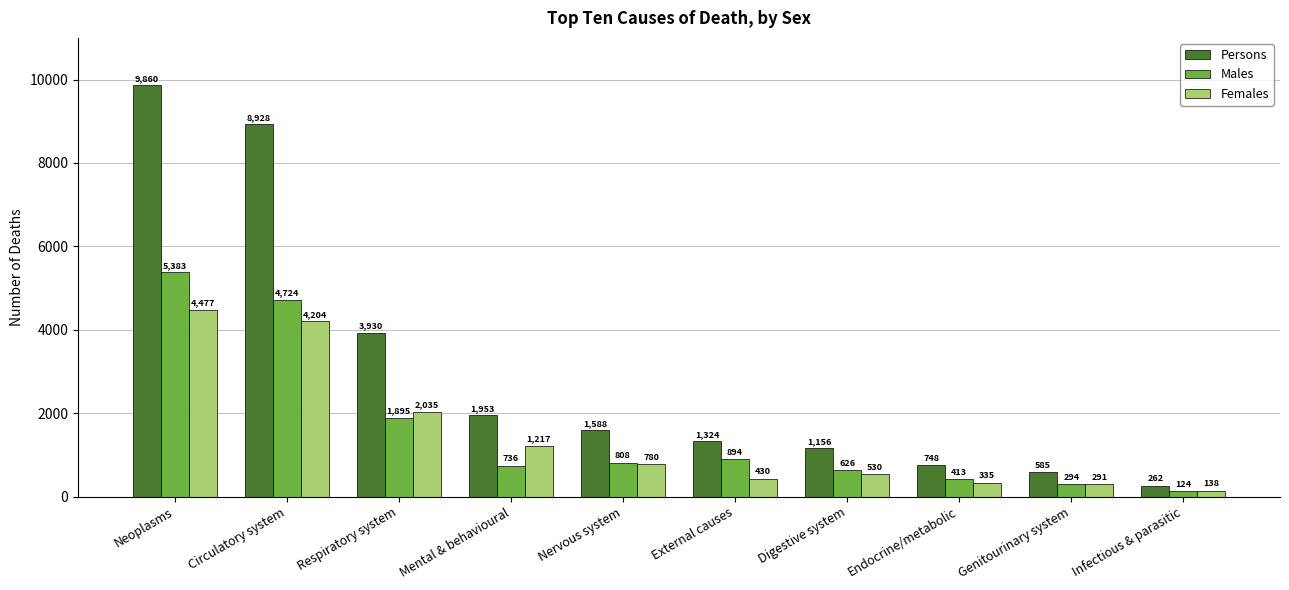

What is the sum of all Persons values?

30334